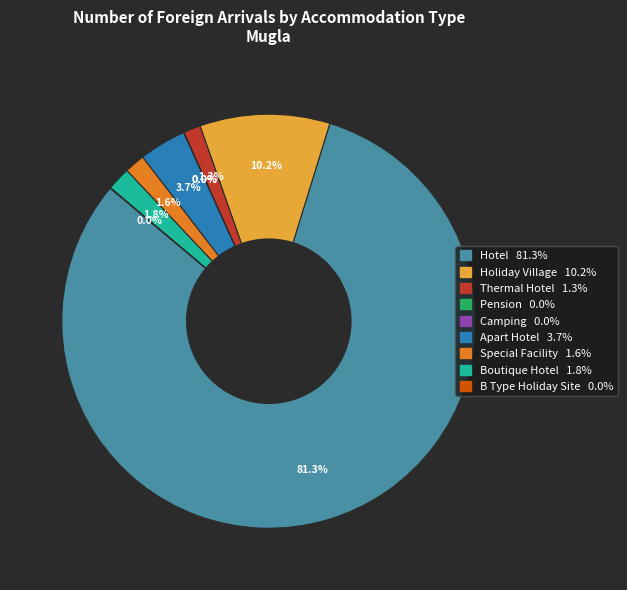

Is there a majority slice in this chart?

Yes